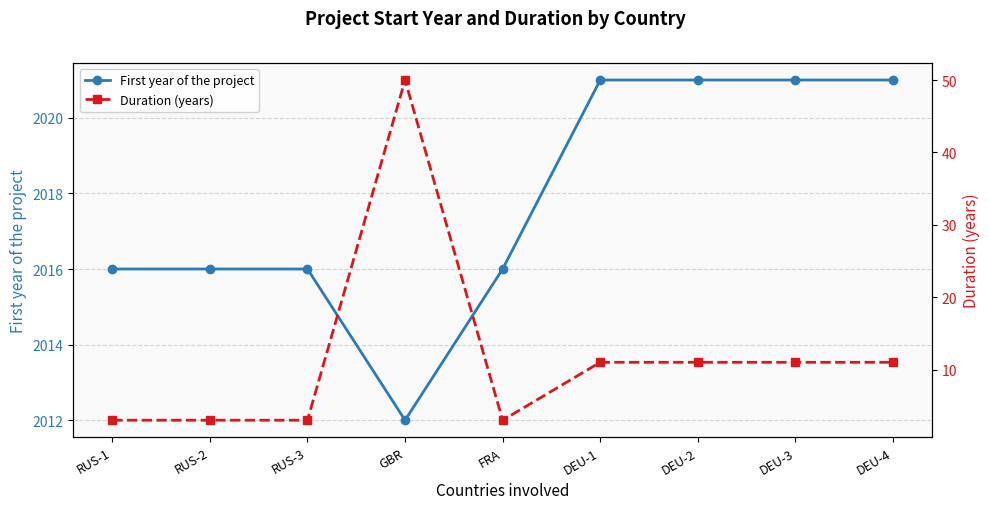

Where is Duration (years) nearest to the value 26?

DEU-1